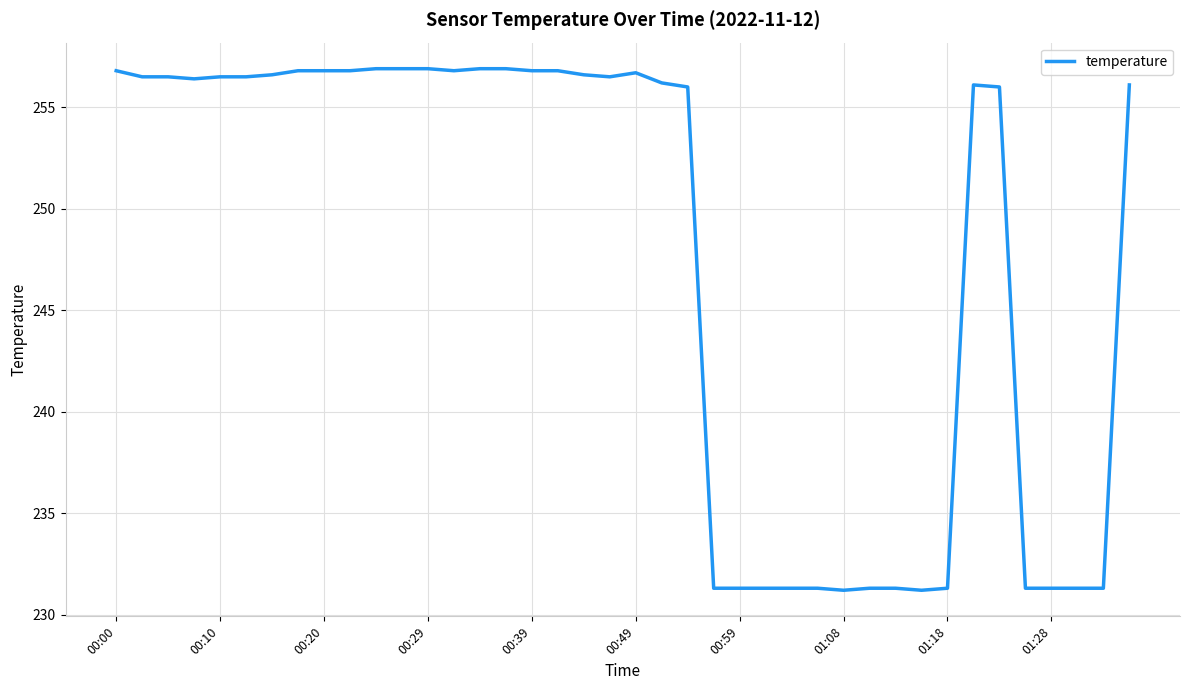

What is the maximum value shown in the chart?

256.9